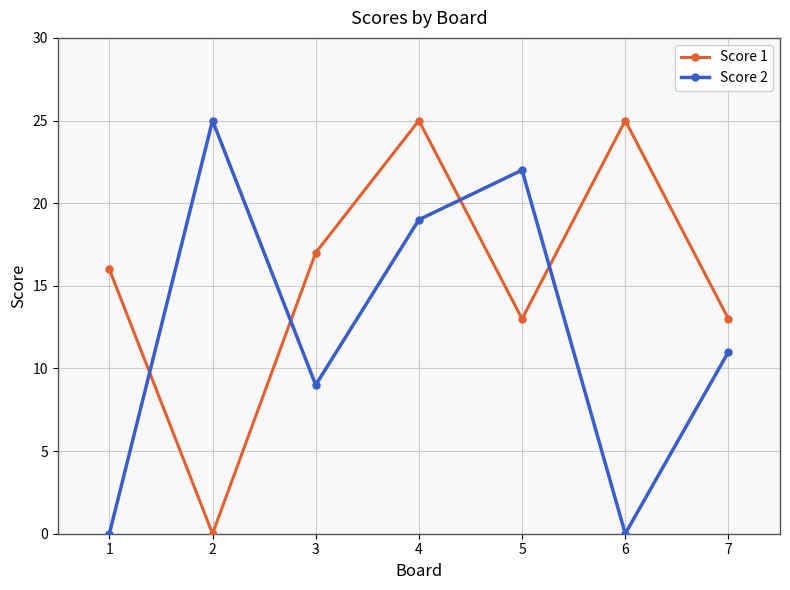

Where is Score 2 nearest to the value 12?

7